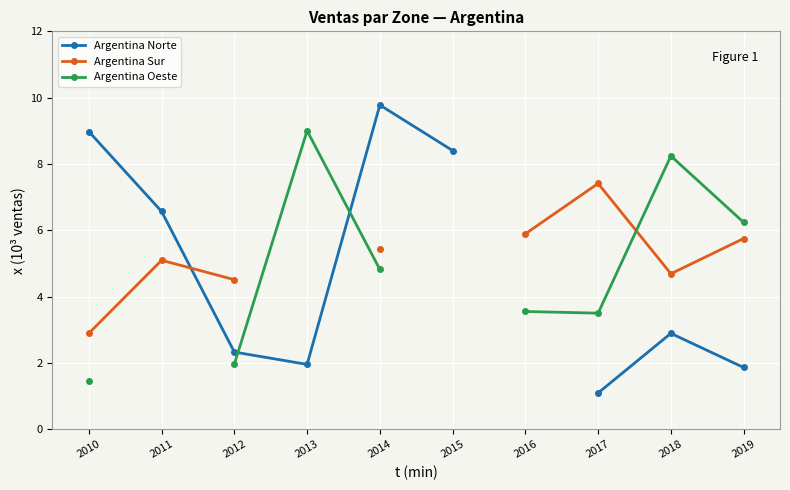

At which category is the sum across all series the highest?

2014